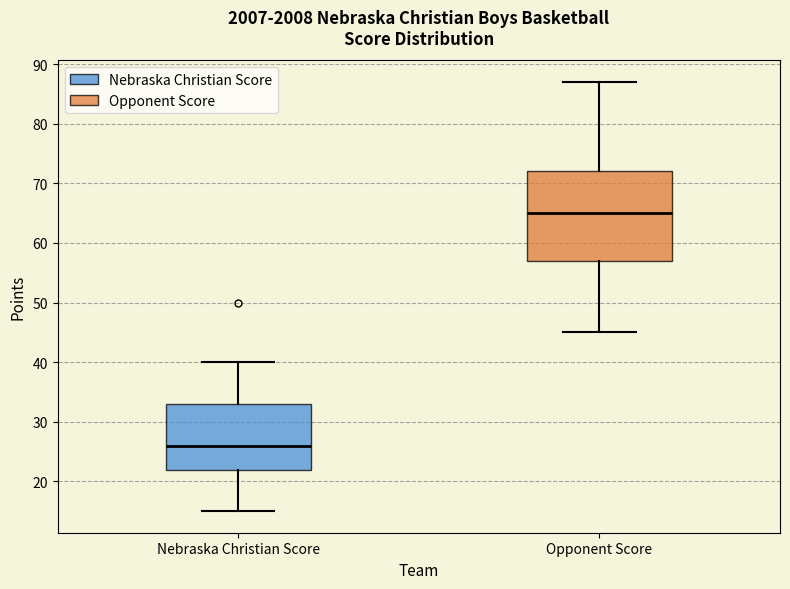

Which box's median line is the lowest?

Nebraska Christian Score